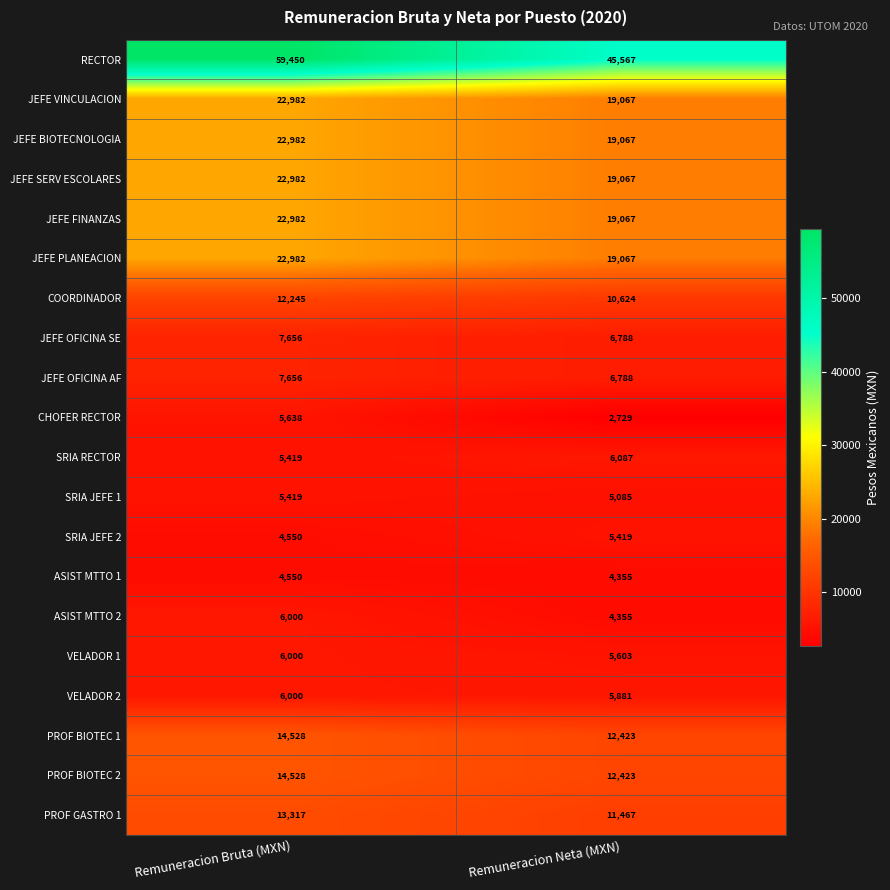

What is the difference between the maximum and minimum values in the SRIA JEFE 2 series?

869